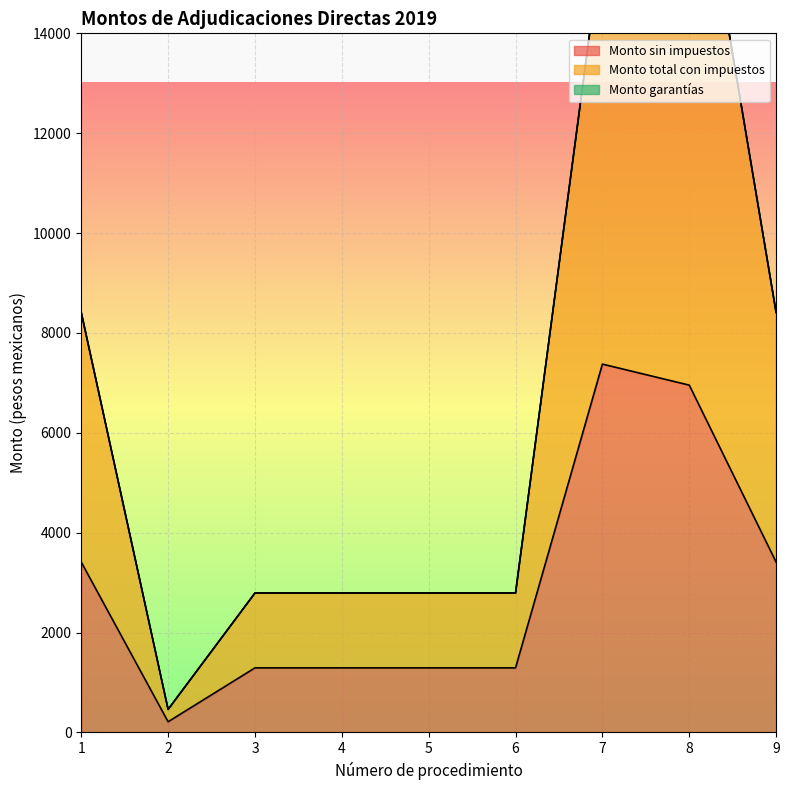

Reading left to right, what are all the values shown in this chart?

Monto sin impuestos: 1=3410.3	2=213.1	3=1292.2	4=1292.2	5=1292.2	6=1292.2	7=7375.5	8=6954.5	9=3410.3
Monto total con impuestos: 1=8410.3	2=460.3	3=2791.2	4=2791.2	5=2791.2	6=2791.2	7=15931.2	8=18745.8	9=8410.3